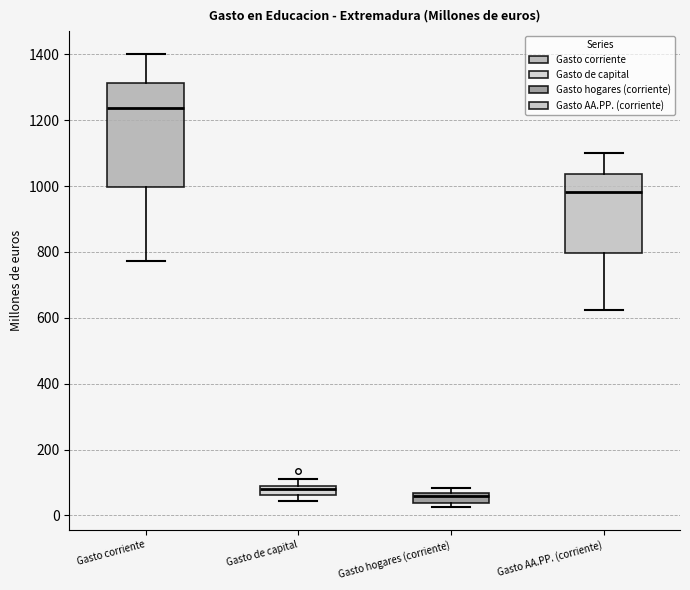

Which box has the lowest median line?

Gasto hogares (corriente)